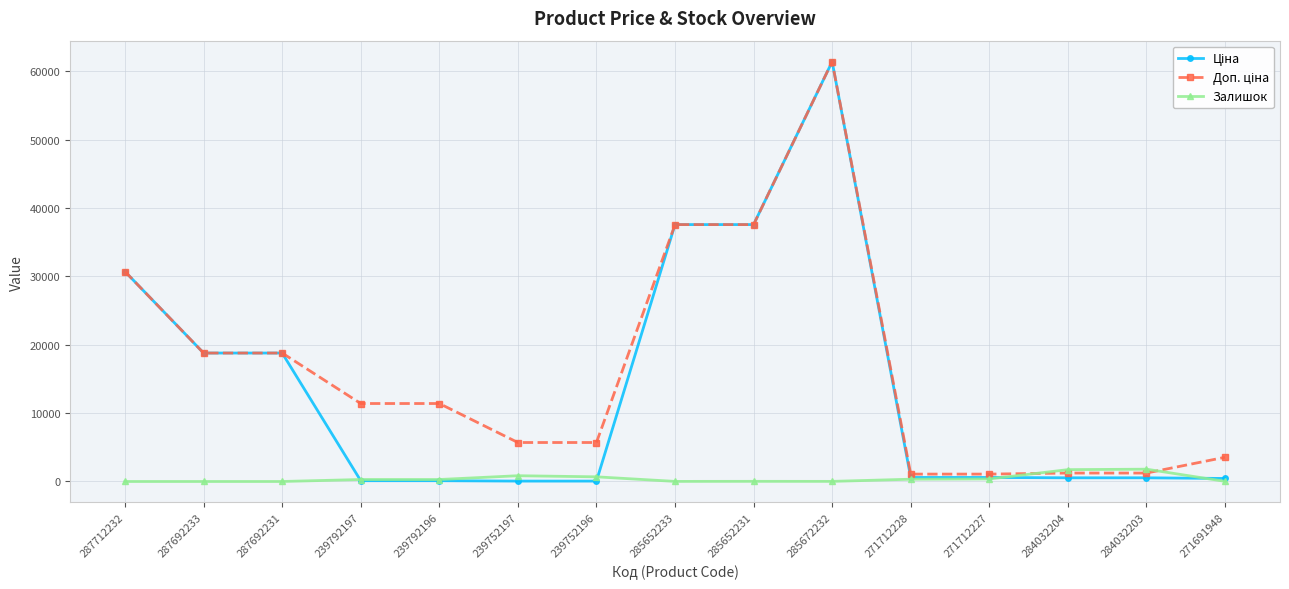

What is the total value across all series at 287712232?

61434.3